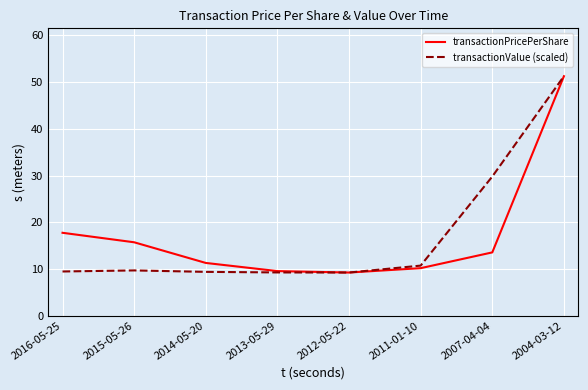

Is the value of transactionValue (scaled) at 2007-04-04 greater than the value of transactionPricePerShare at 2015-05-26?

Yes